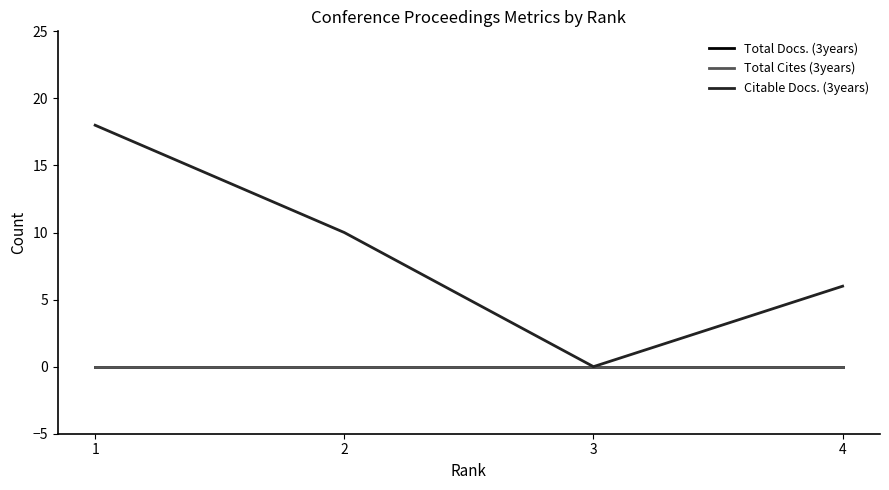

Reading left to right, list all the values displayed in this chart.

Total Docs. (3years): 4=0	3=0	2=0	1=0
Total Cites (3years): 4=0	3=0	2=0	1=0
Citable Docs. (3years): 4=6	3=0	2=10	1=18